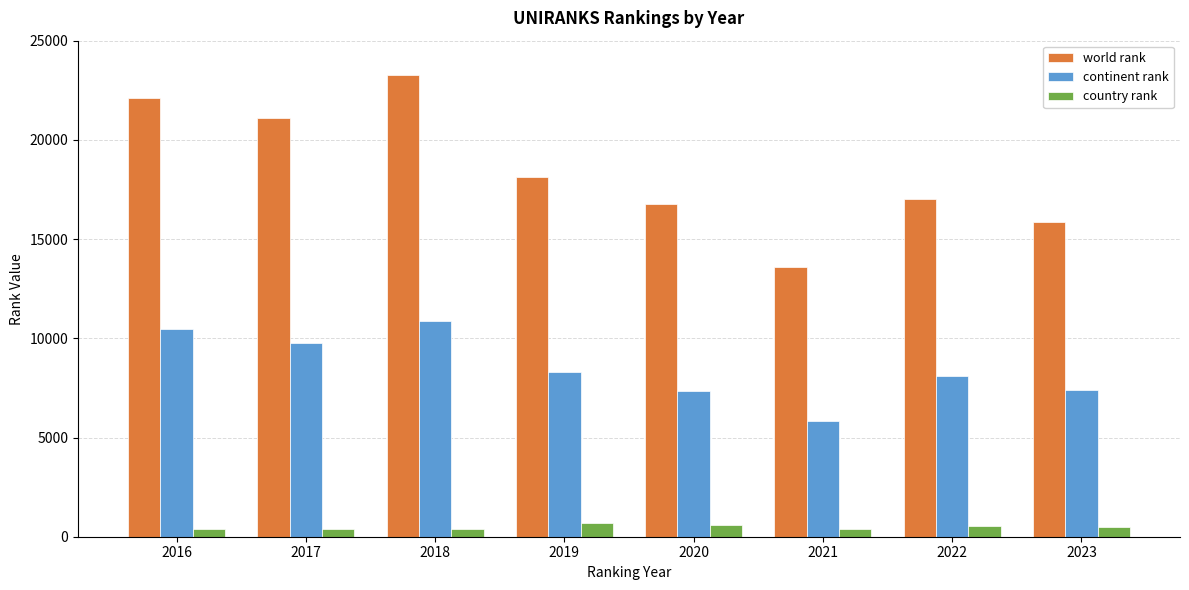

Which series changed the most between 2019 and 2022?

world rank